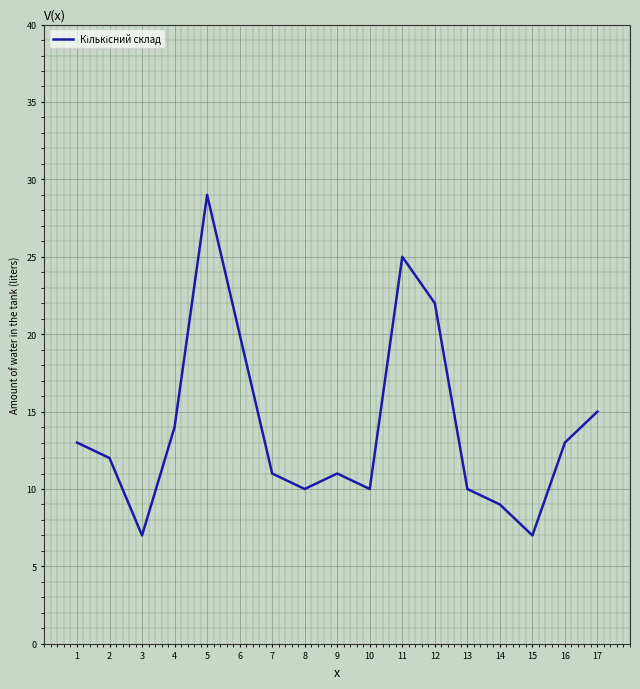

What value does the data have at 2, to the nearest 5?

10